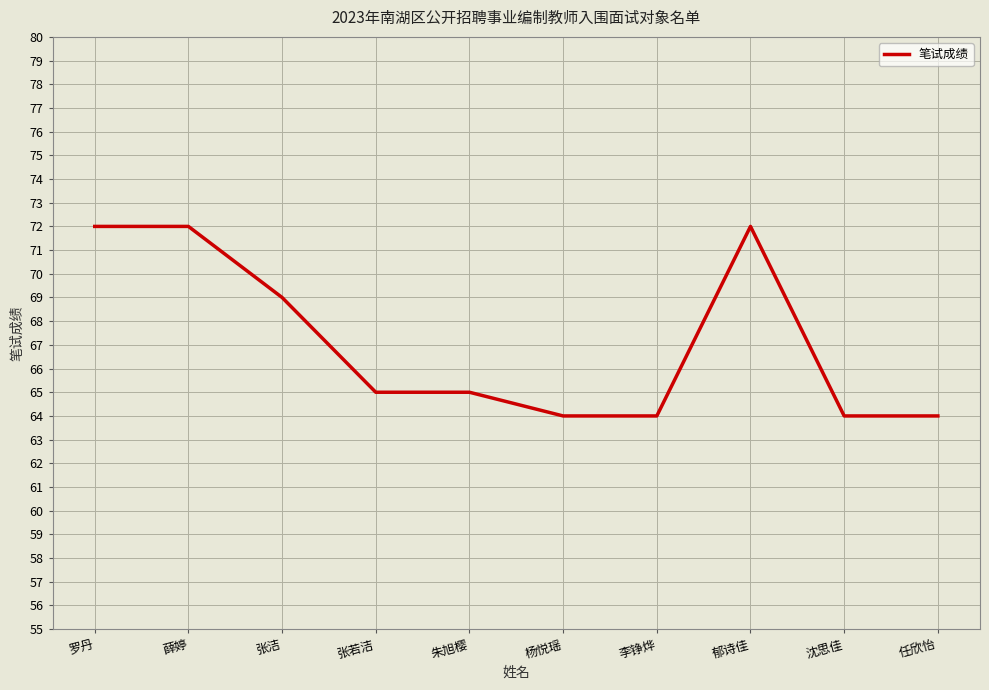

What is the approximate value at 李铮烨?

64